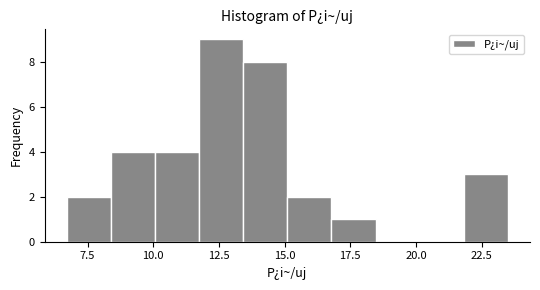

Around what value on the x-axis is the tallest bar? Give the approximate position of its centre, as read against the axis.

12.5